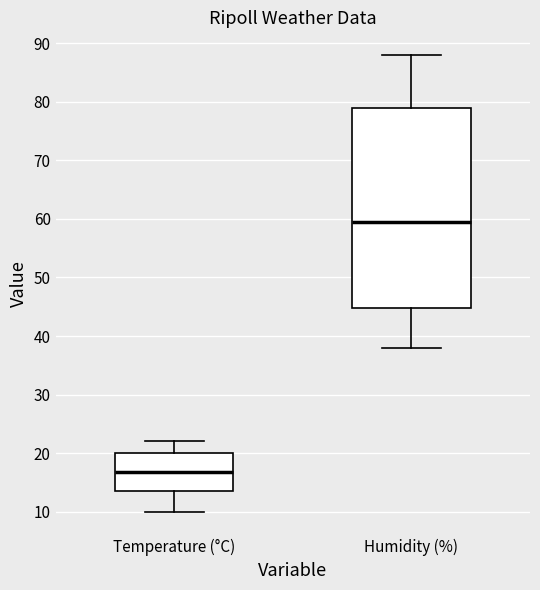

Reading left to right, transcribe this box plot: for each box, give where its median line is, the range the box spans, and where its two whiskers end, as read against the y-axis. The values are not printed on the chart, so give them approximately, as read against the axis.

Temperature (°C): median 17, box 14 to 20, whiskers 10 to 22
Humidity (%): median 60, box 45 to 79, whiskers 38 to 88